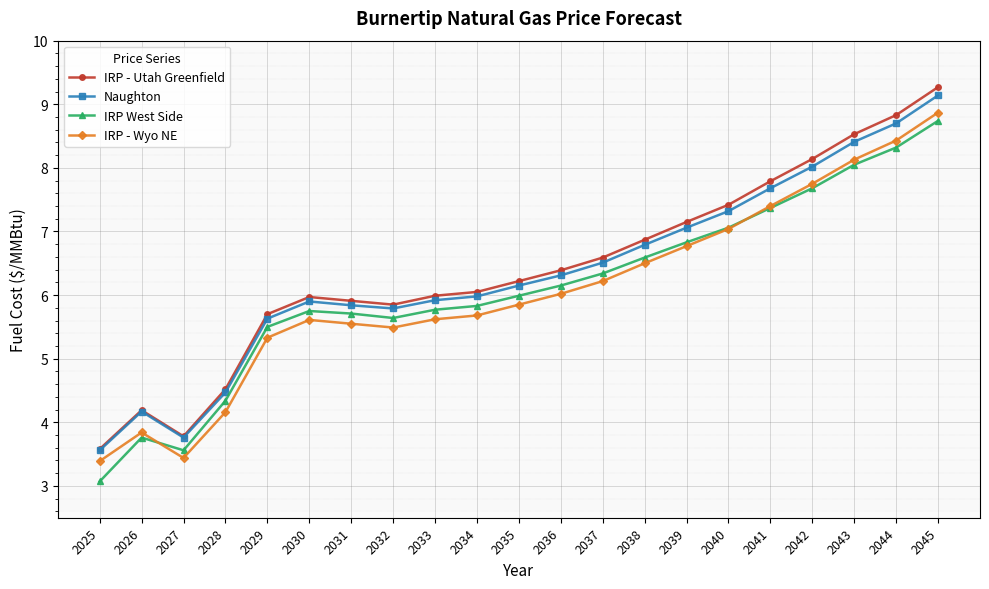

Read the IRP West Side value at 2026.

3.8